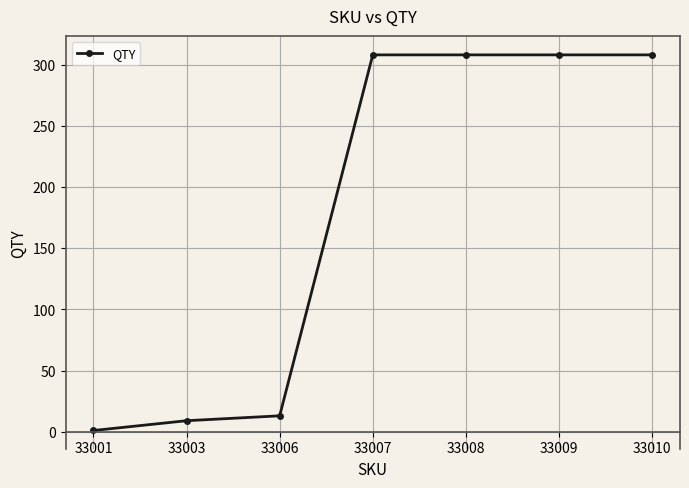

What is the difference between the maximum and second lowest values?

299